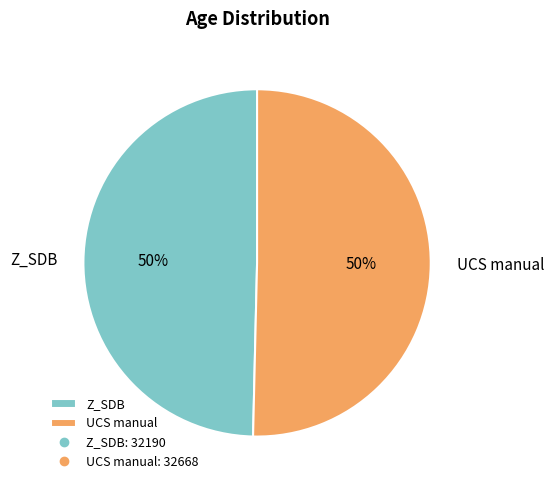

Combined, do Z_SDB and UCS manual account for over 50%?

Yes